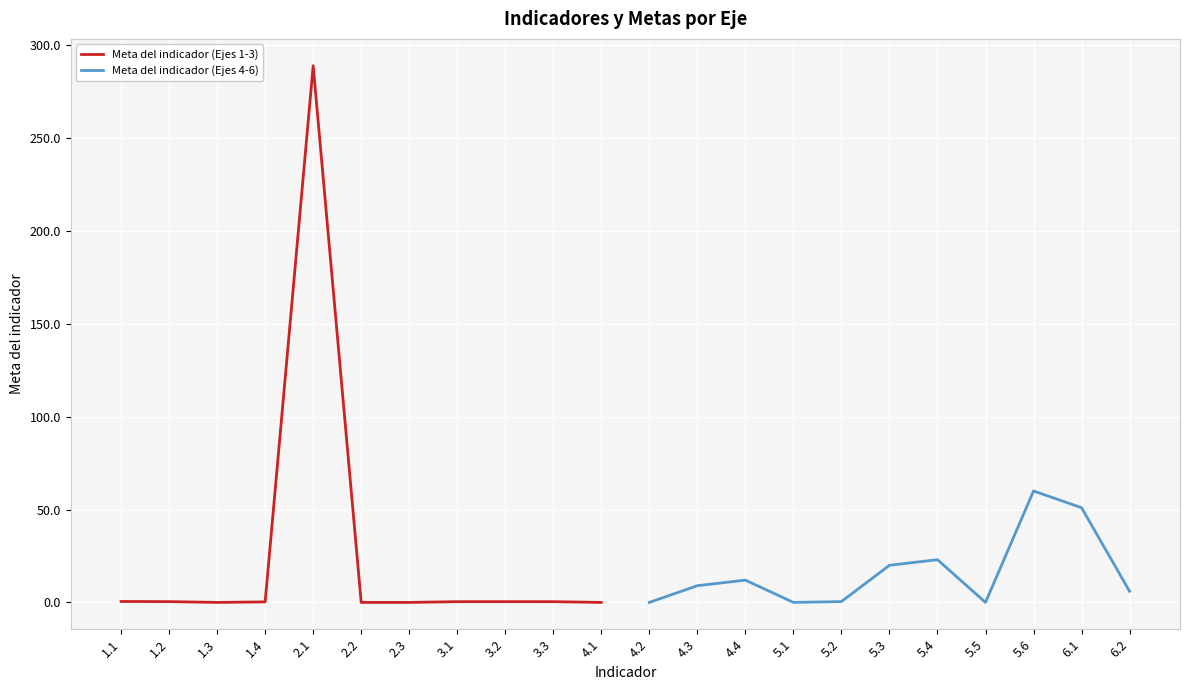

Where is the first local maximum for Meta del indicador (Ejes 4-6)?

4.4